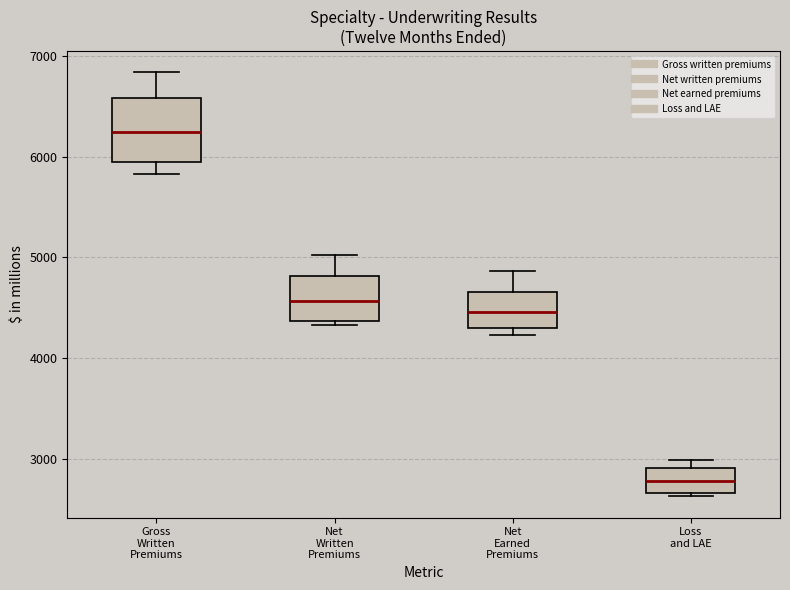

Reading left to right, read every box against the y-axis: the position of its median line, the range the box covers, and the ends of its whiskers. The values are not printed on the chart, so give them approximately, as read against the axis.

Gross Written Premiums: median 6200, box 5900 to 6600, whiskers 5800 to 6800
Net Written Premiums: median 4600, box 4400 to 4800, whiskers 4300 to 5000
Net Earned Premiums: median 4500, box 4300 to 4700, whiskers 4200 to 4900
Loss and LAE: median 2800, box 2700 to 2900, whiskers 2600 to 3000